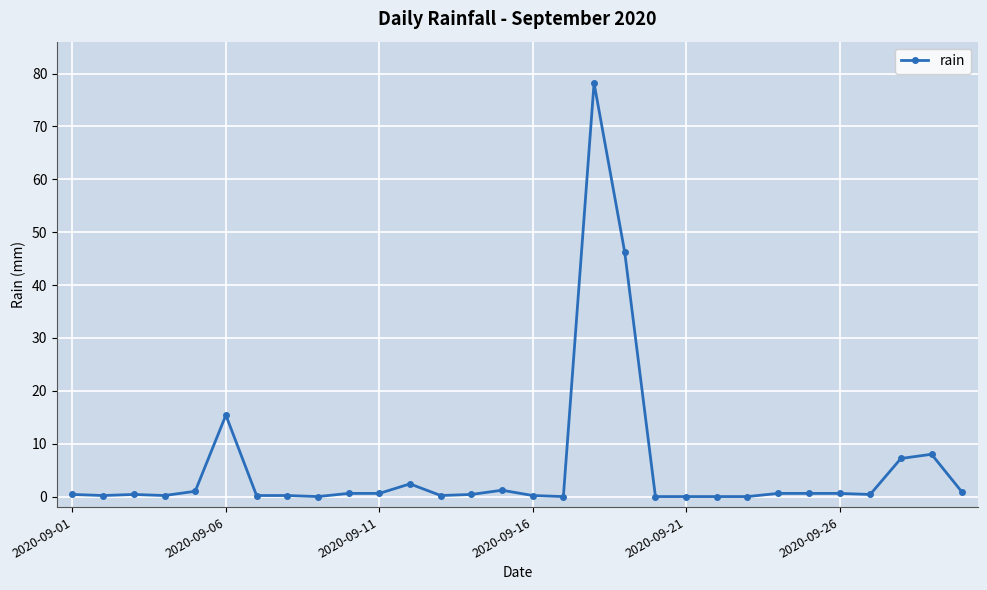

True or false: the data has more than 1 interior local peaks.

True